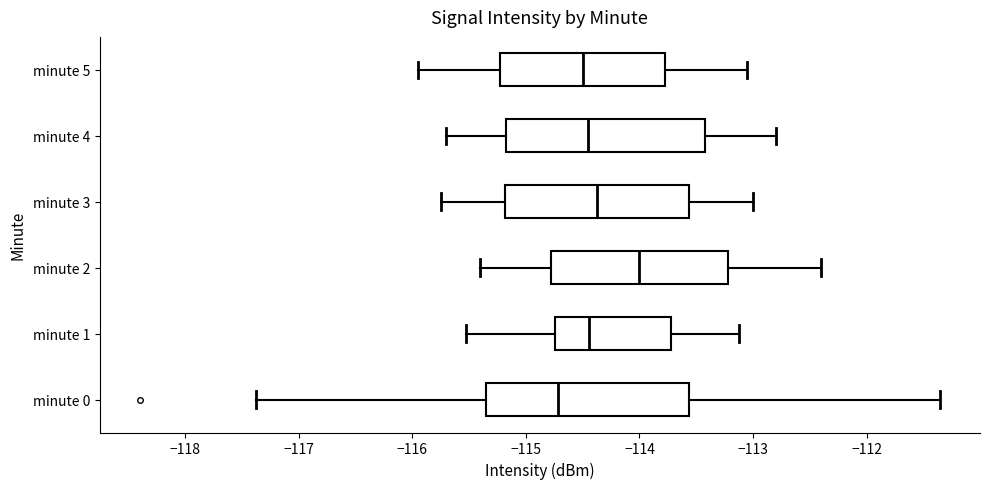

Where does the left whisker of the box for minute 4 end on the x-axis? The values are not printed on the chart, so give them approximately, as read against the axis.

-115.7